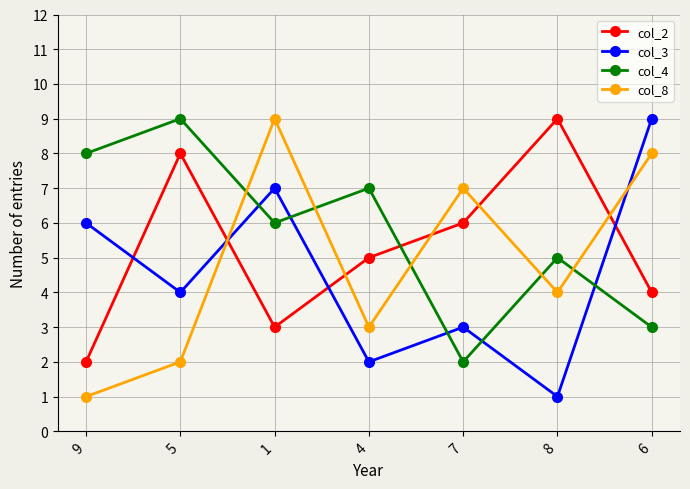

True or false: col_4 has a value of 7 at 4.

True